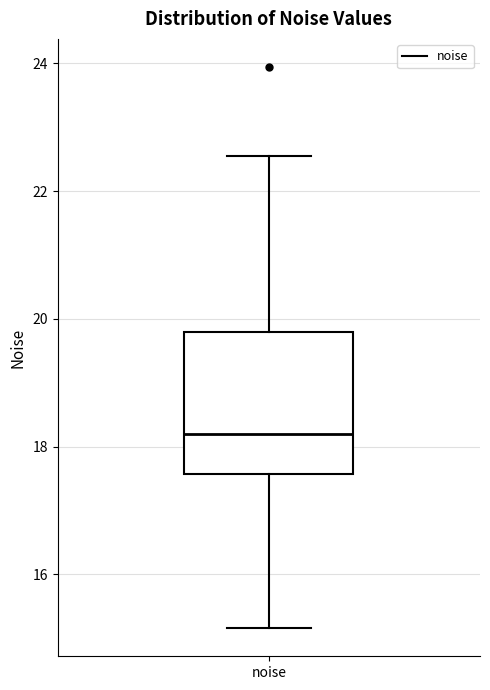

Where does the median line of the box for noise sit on the y-axis? The values are not printed on the chart, so give them approximately, as read against the axis.

18.2